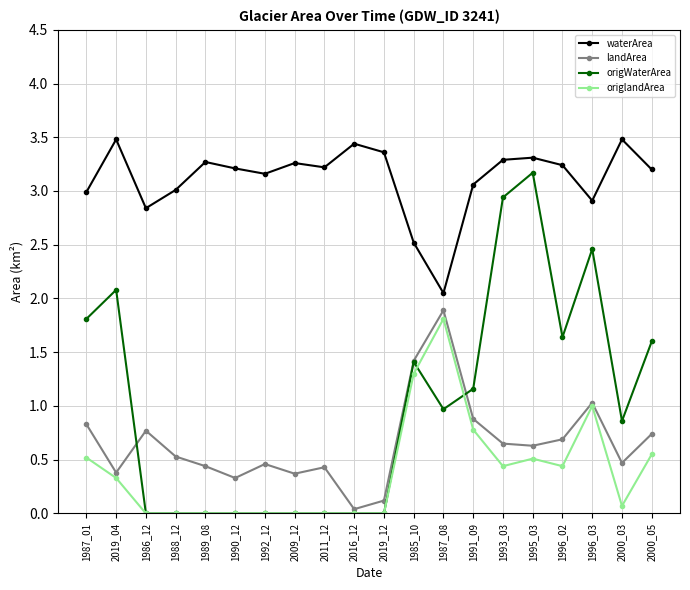

True or false: origWaterArea has a value of 0.0 at 1990_12.

True